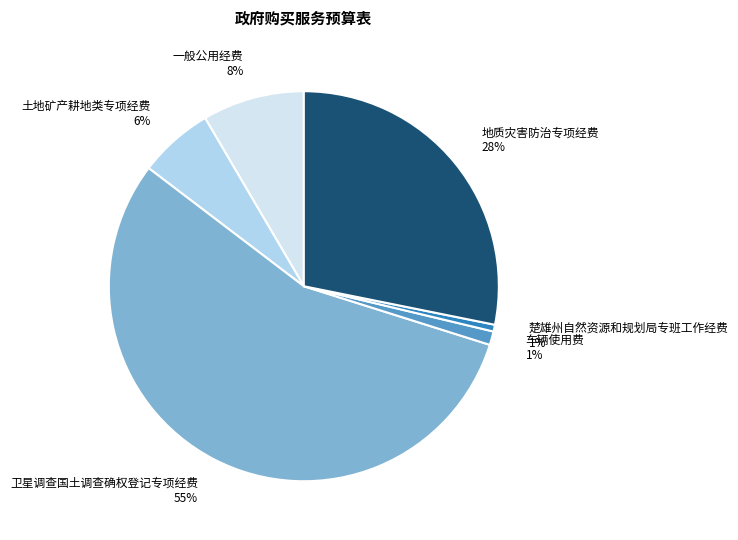

Is there any slice that represents more than half of the pie?

Yes